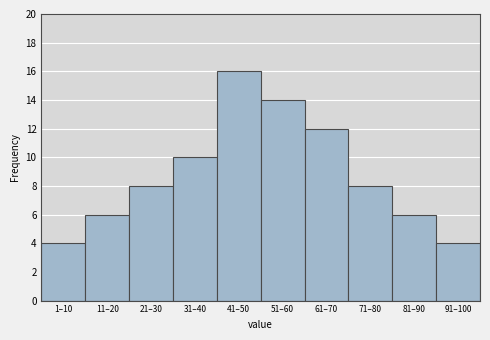

Reading left to right, extract all data points from this chart.

1–10=4	11–20=6	21–30=8	31–40=10	41–50=16	51–60=14	61–70=12	71–80=8	81–90=6	91–100=4